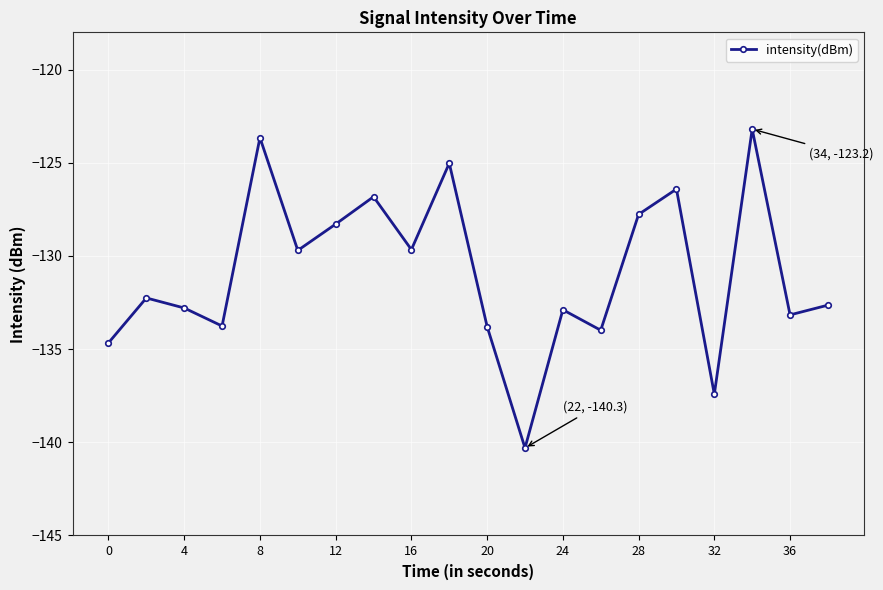

What is the value of the 2nd point from the left?

-132.3